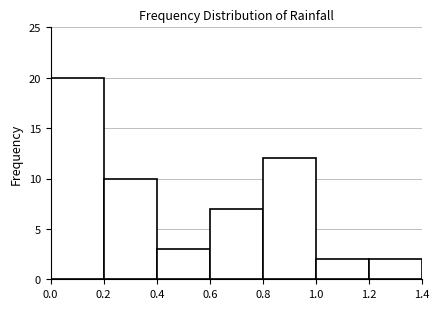

Reading left to right, transcribe this chart: for each bar, give the range it covers on the x-axis and its height. The values are not printed on the chart, so give them approximately, as read against the axis.

0.0 to 0.2: 20
0.2 to 0.4: 10
0.4 to 0.6: 3
0.6 to 0.8: 7
0.8 to 1.0: 12
1.0 to 1.2: 2
1.2 to 1.4: 2